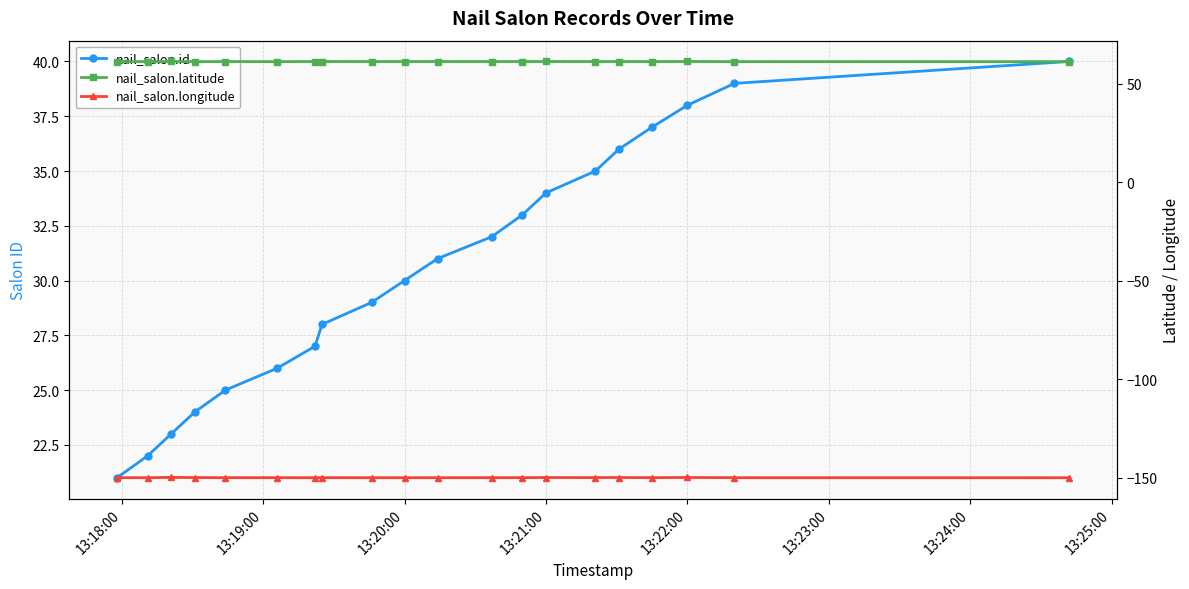

How many lines are shown in the chart?

3